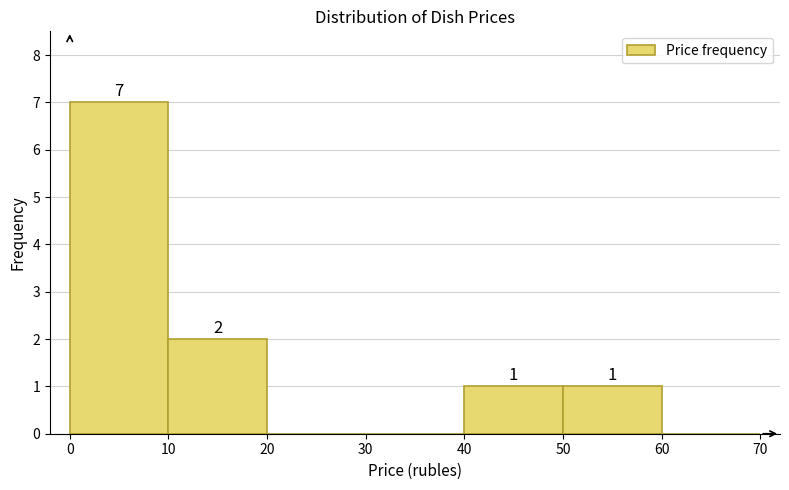

Which range on the x-axis has the tallest bar?

0 to 10